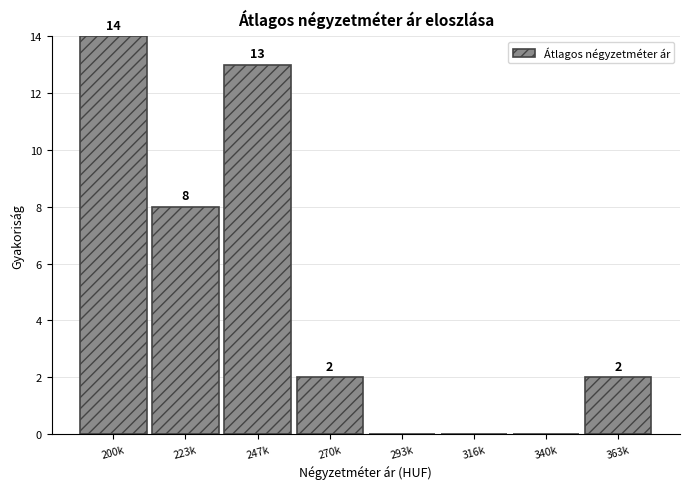

Reading right to left, what are all the values shown in this chart?

363k=2	340k=0	316k=0	293k=0	270k=2	247k=13	223k=8	200k=14